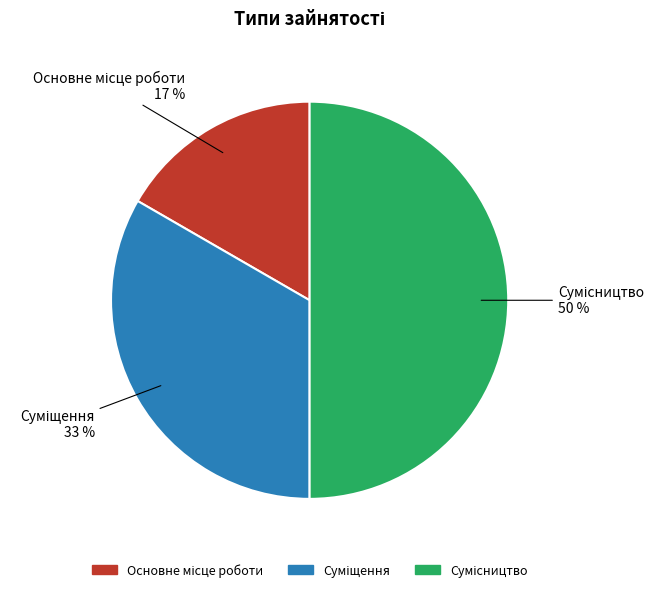

To the nearest percent, what is the difference between the largest and smallest slice percentages?

33%